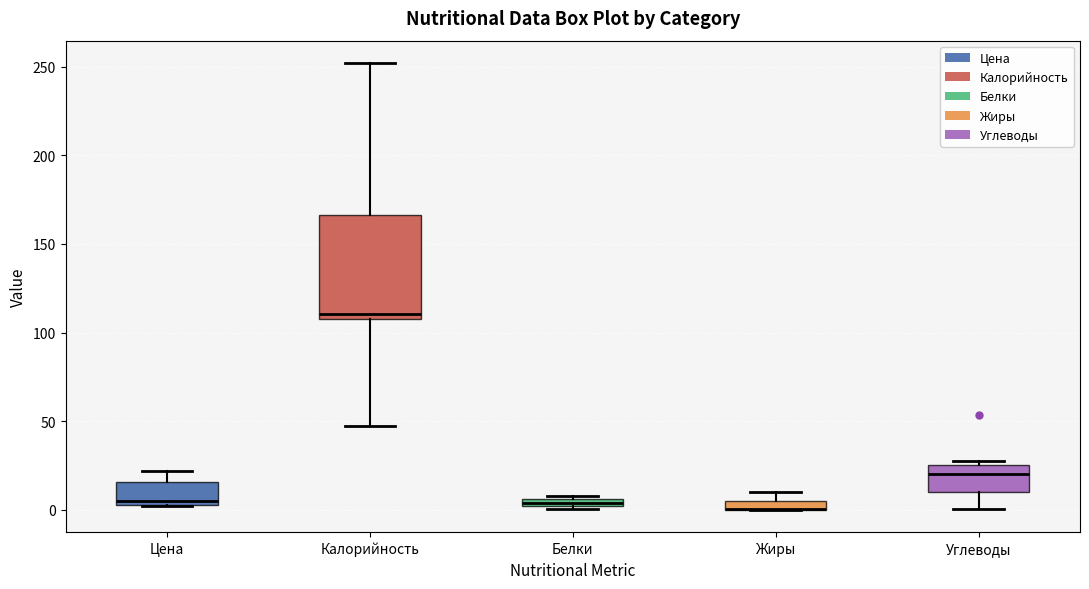

Comparing the boxes themselves (not the whiskers), which one is the tallest?

Калорийность